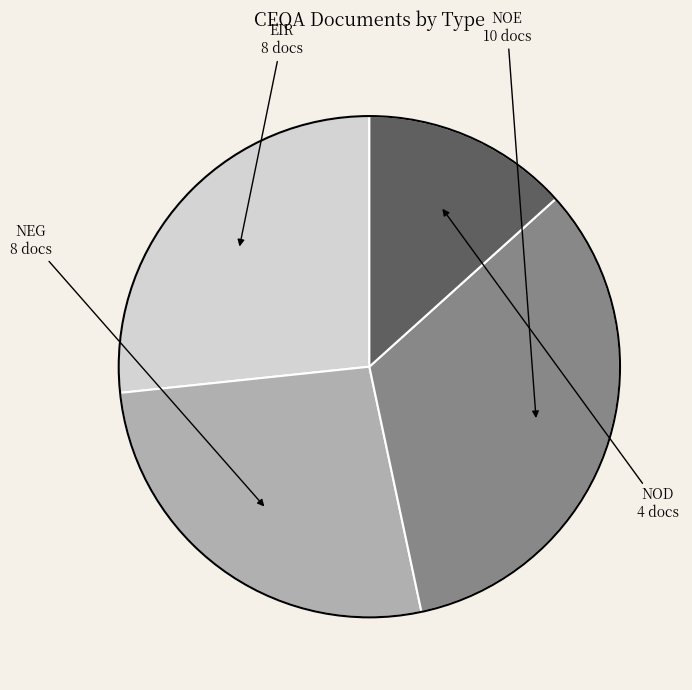

The NOE slice represents 33% of the pie. True or false?

True